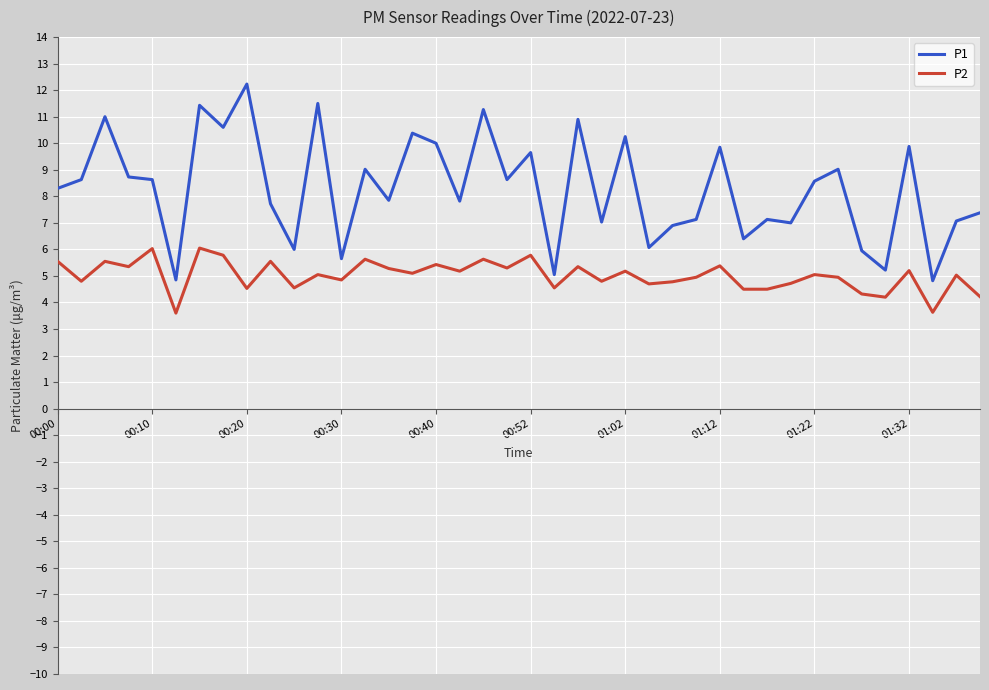

What is the minimum value shown in the chart?

3.6